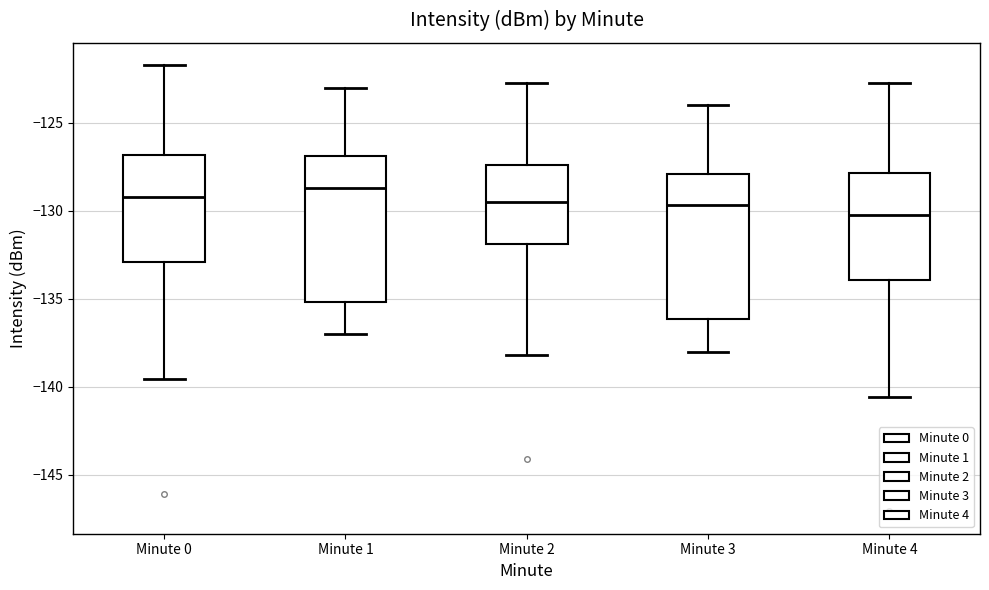

Reading left to right, transcribe this box plot: for each box, give where its median line is, the range the box spans, and where its two whiskers end, as read against the y-axis. The values are not printed on the chart, so give them approximately, as read against the axis.

Minute 0: median -129.0, box -133.0 to -127.0, whiskers -139.5 to -121.5
Minute 1: median -128.5, box -135.0 to -127.0, whiskers -137.0 to -123.0
Minute 2: median -129.5, box -132.0 to -127.5, whiskers -138.0 to -122.5
Minute 3: median -129.5, box -136.0 to -128.0, whiskers -138.0 to -124.0
Minute 4: median -130.0, box -134.0 to -128.0, whiskers -140.5 to -122.5